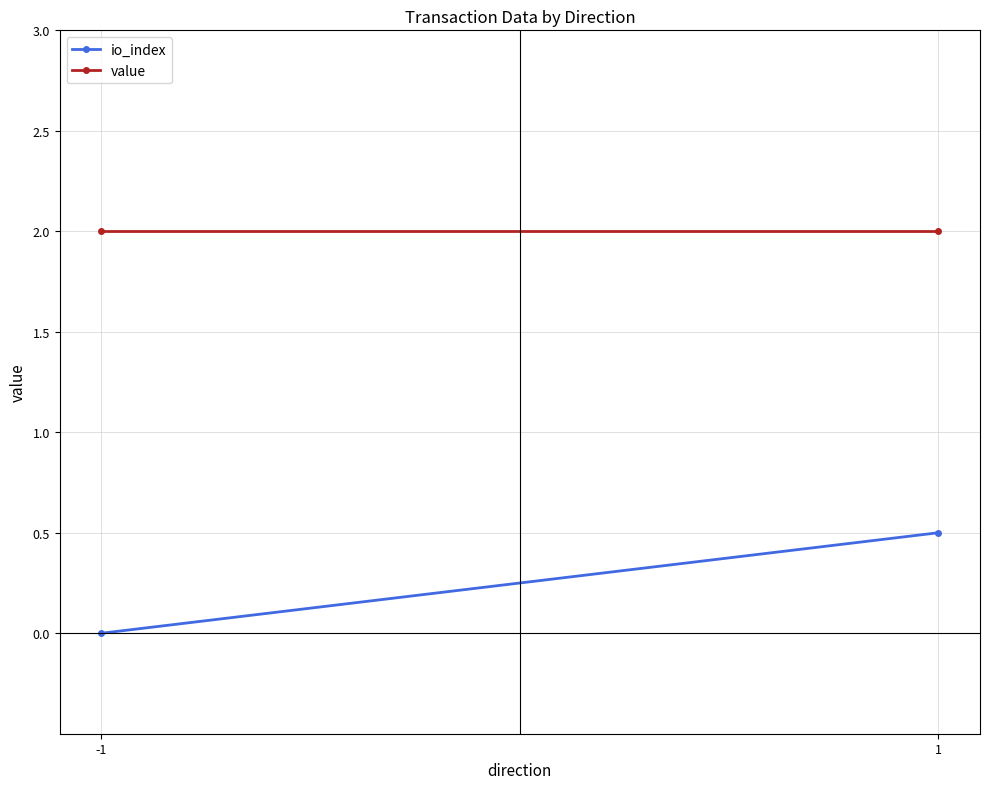

How many positive values does the io_index series have?

1